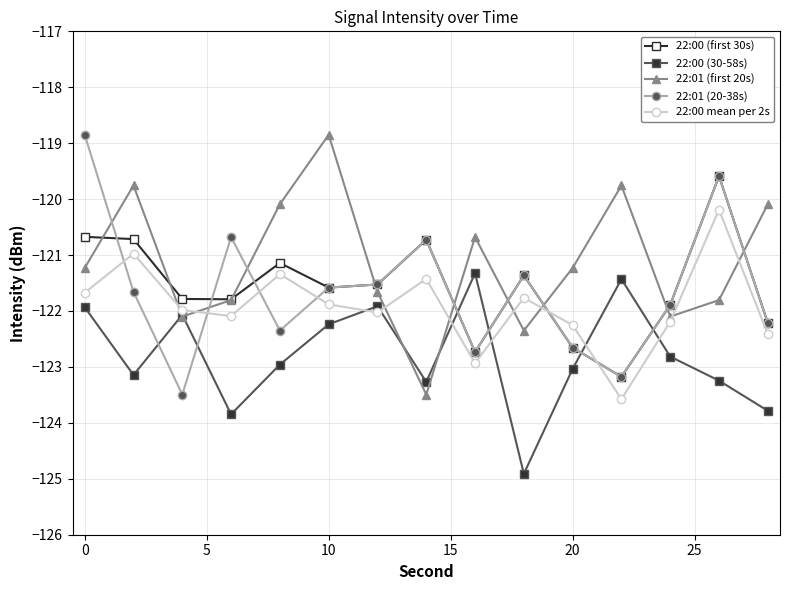

What is the value of the 22:00 mean per 2s point at the 6th from the left?

-121.9